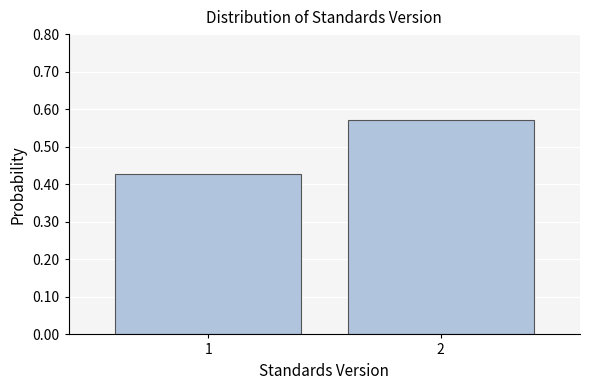

List the labels in order of value, largest first.

2, 1